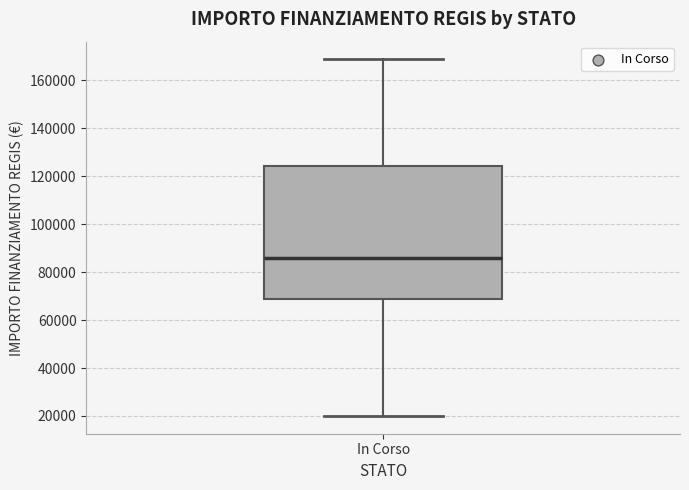

Where is the lower edge of the box for In Corso on the y-axis? The values are not printed on the chart, so give them approximately, as read against the axis.

68000